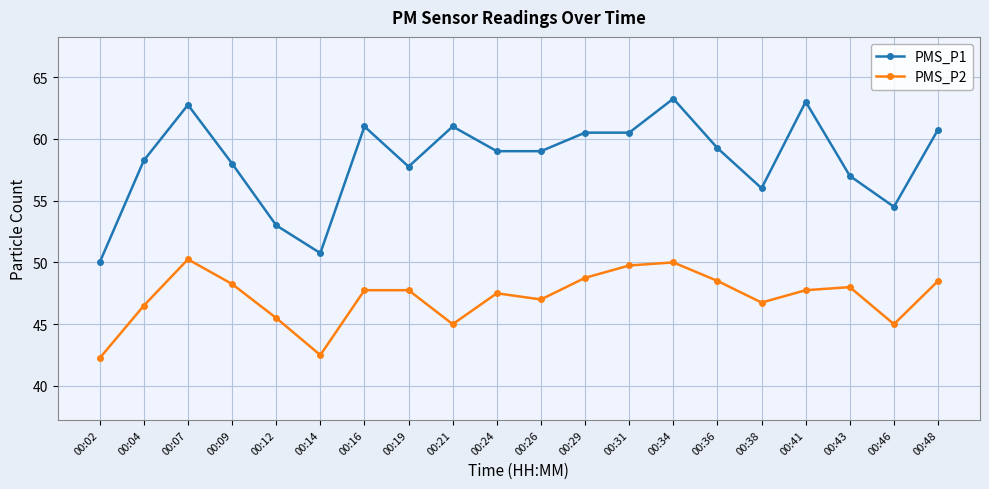

What is the value of the PMS_P2 point at the 5th from the left?

45.5